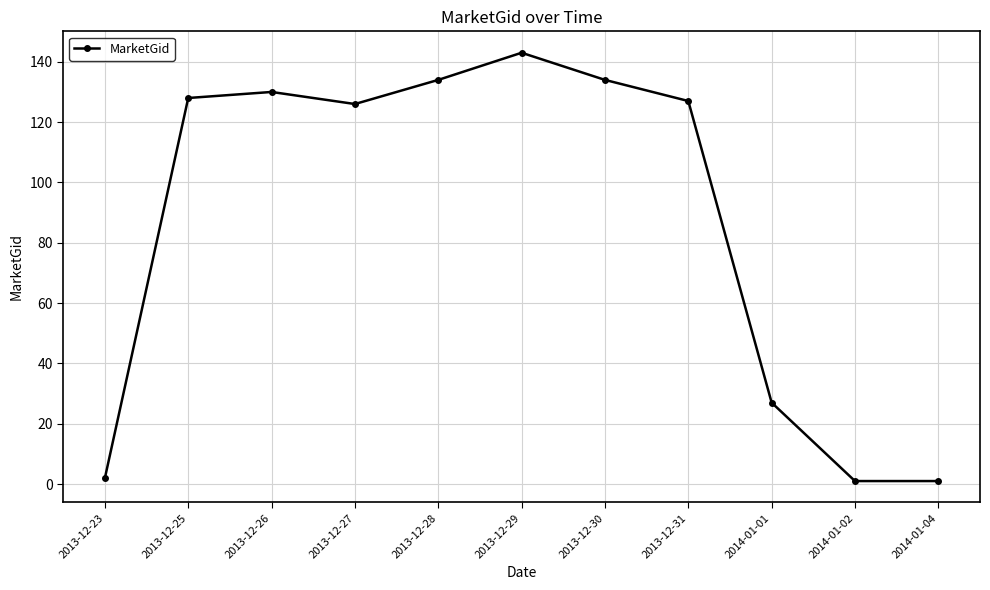

Which category has the highest value across all series?

2013-12-29